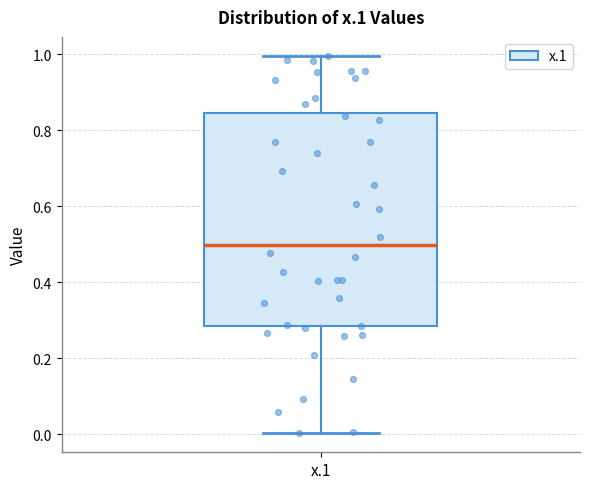

Transcribe this box plot: give where the median line is, the range the box spans, and where the two whiskers end, as read against the y-axis. The values are not printed on the chart, so give them approximately, as read against the axis.

median 0.50, box 0.28 to 0.84, whiskers 0.00 to 1.00